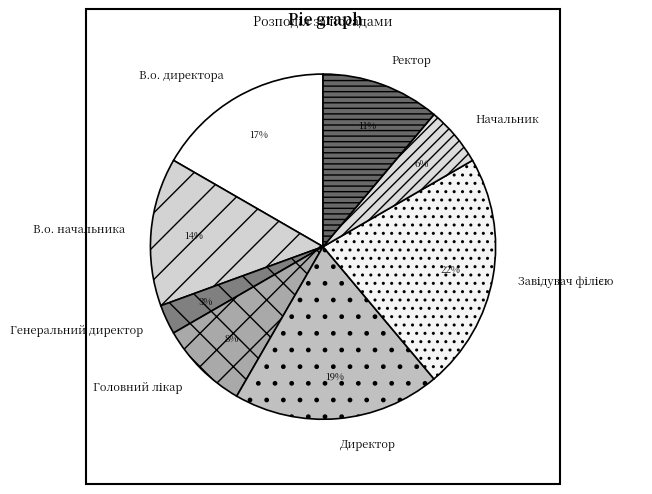

Between В.о. начальника and Начальник, which is larger?

В.о. начальника